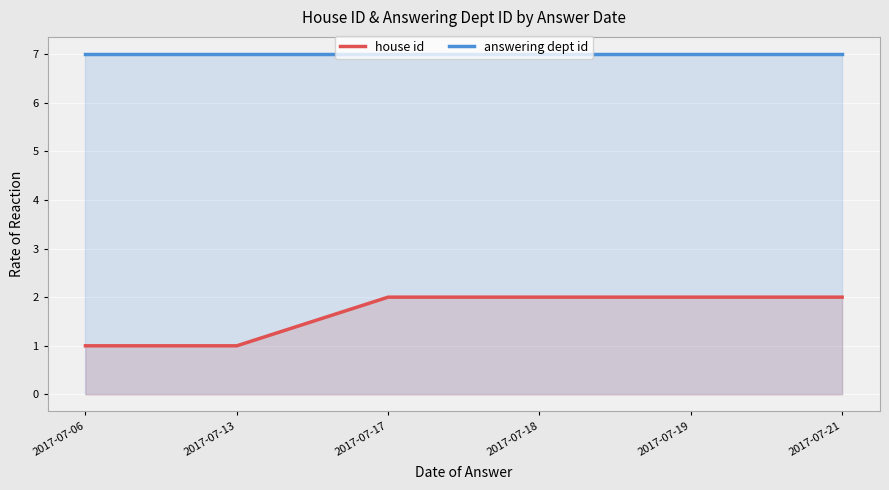

Between 2017-07-13 and 2017-07-19, which series saw the biggest shift?

house id